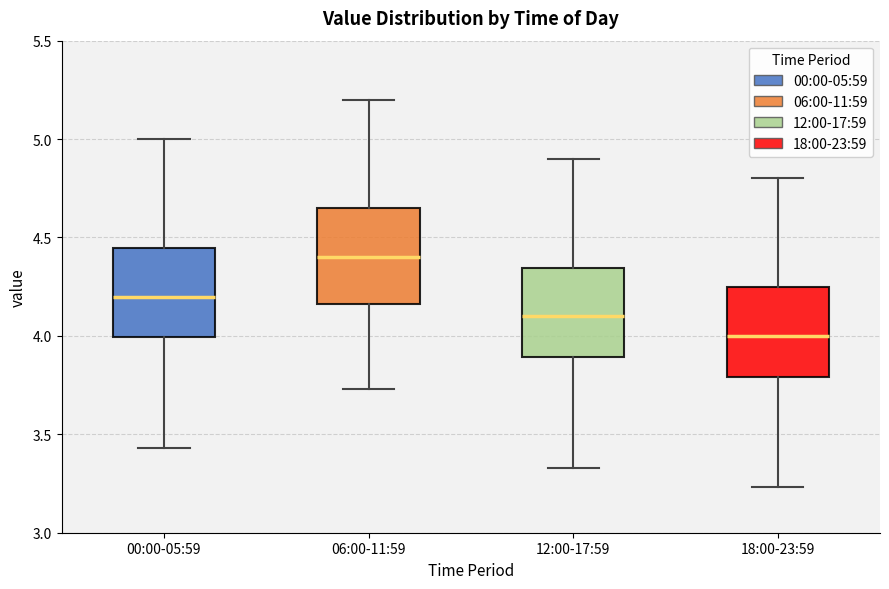

Where is the lower edge of the box for 12:00-17:59 on the y-axis? The values are not printed on the chart, so give them approximately, as read against the axis.

3.90